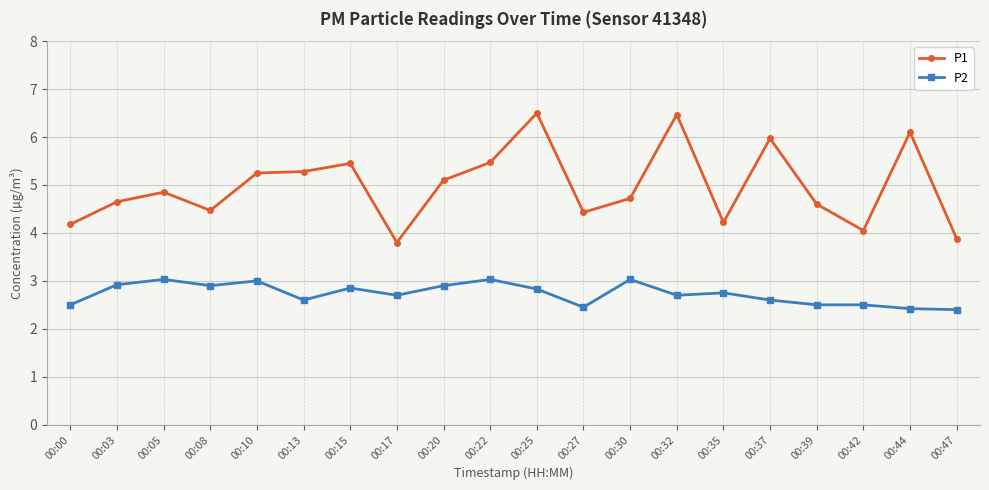

Rank the series by their maximum value, from lowest to highest.

P2, P1